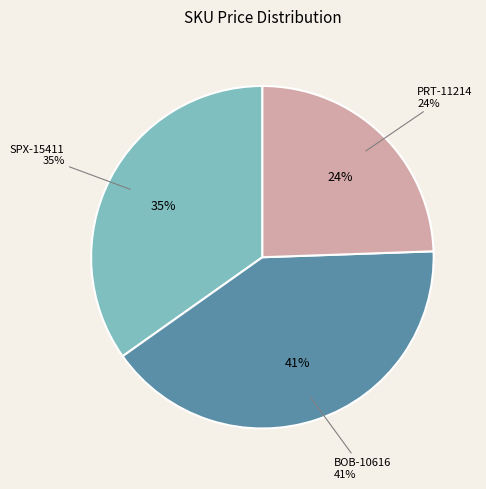

How many slices are in this pie chart?

3